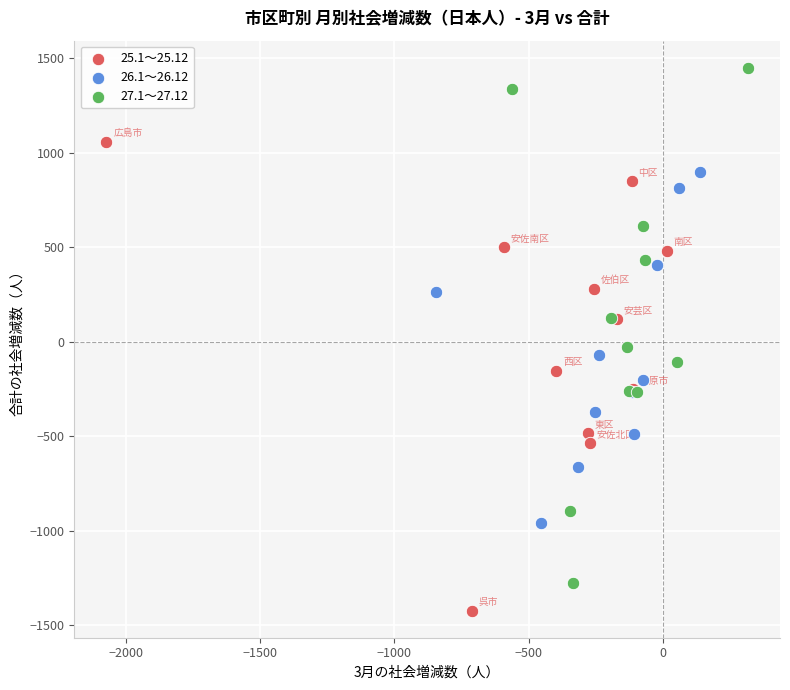

What are all the series names shown in the legend?

25.1〜25.12, 26.1〜26.12, 27.1〜27.12